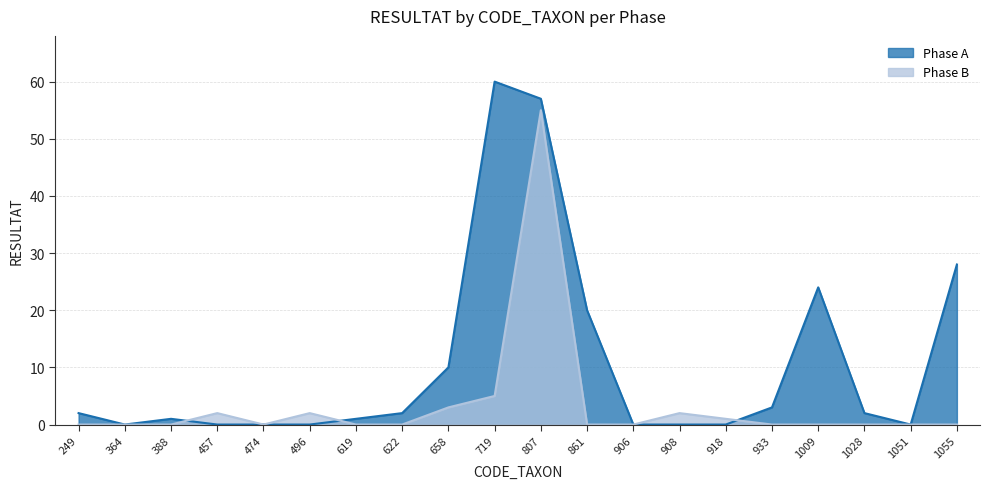

Is the value of Phase B at 457 greater than the value of Phase A at 1055?

No